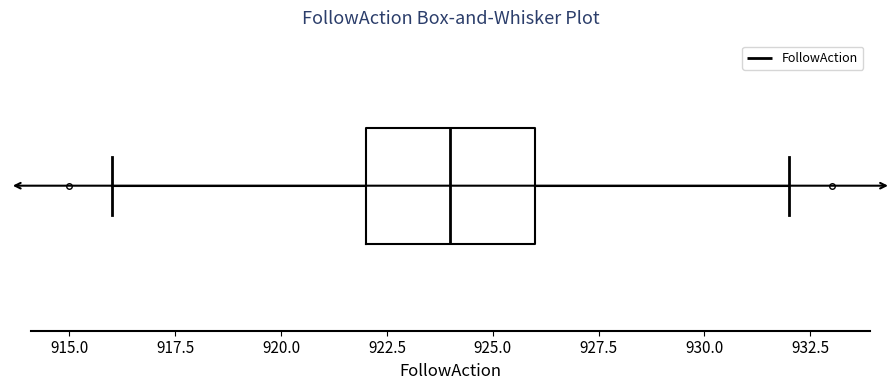

Where is the right edge of the box on the x-axis? The values are not printed on the chart, so give them approximately, as read against the axis.

926